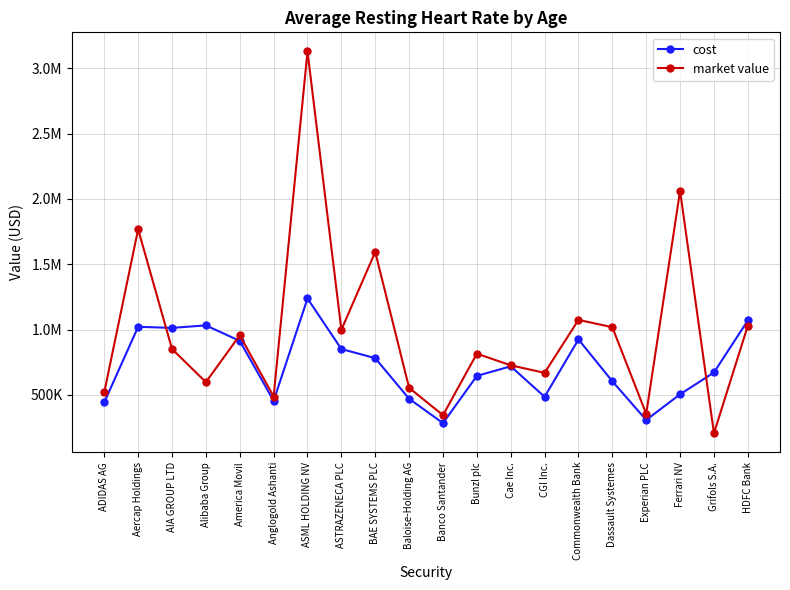

What is the difference between the second highest and minimum values in the cost series?

785885.8